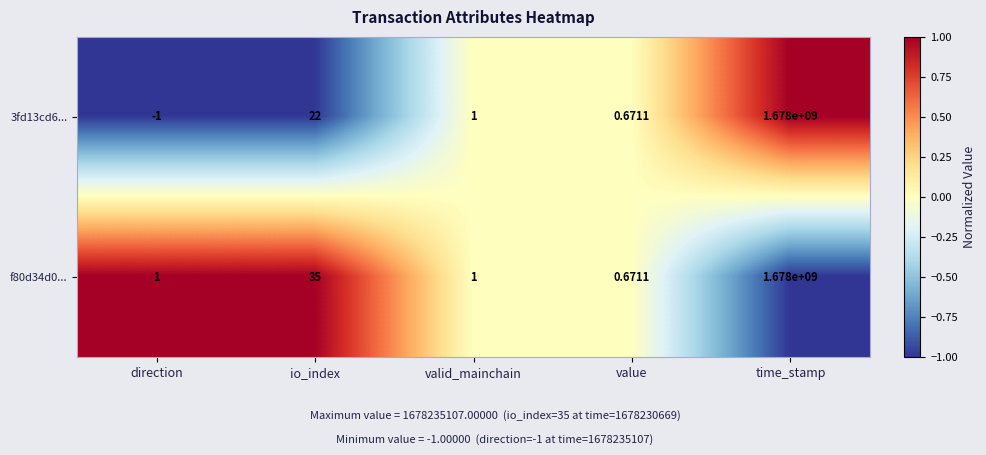

At which label is 3fd13cd6... closest to 838999999?

io_index